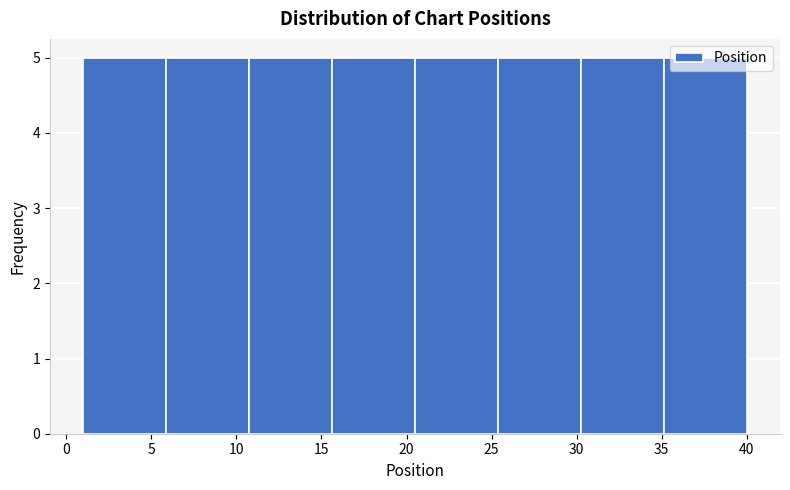

What is the height of the bar covering 11.0 to 15.5 on the x-axis? Neither the bar edges nor the heights are printed on the chart, so give them approximately, as read against the axes.

5